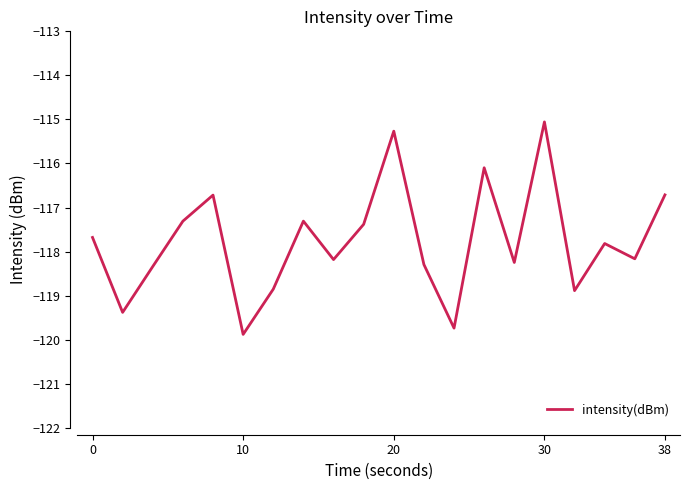

What is the difference between the maximum and minimum values?

4.8